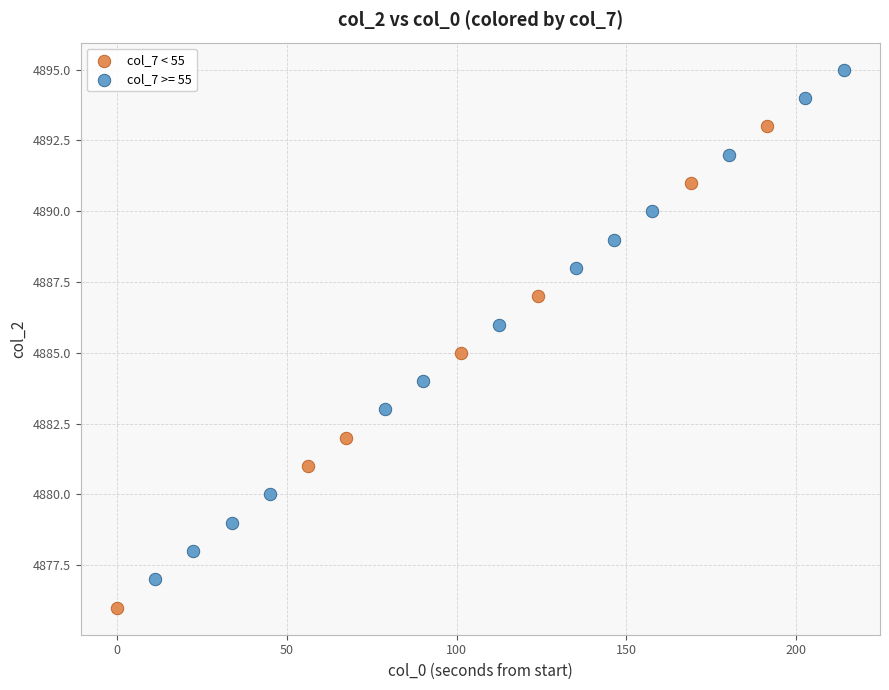

Which series reaches the maximum Y coordinate?

col_7 >= 55